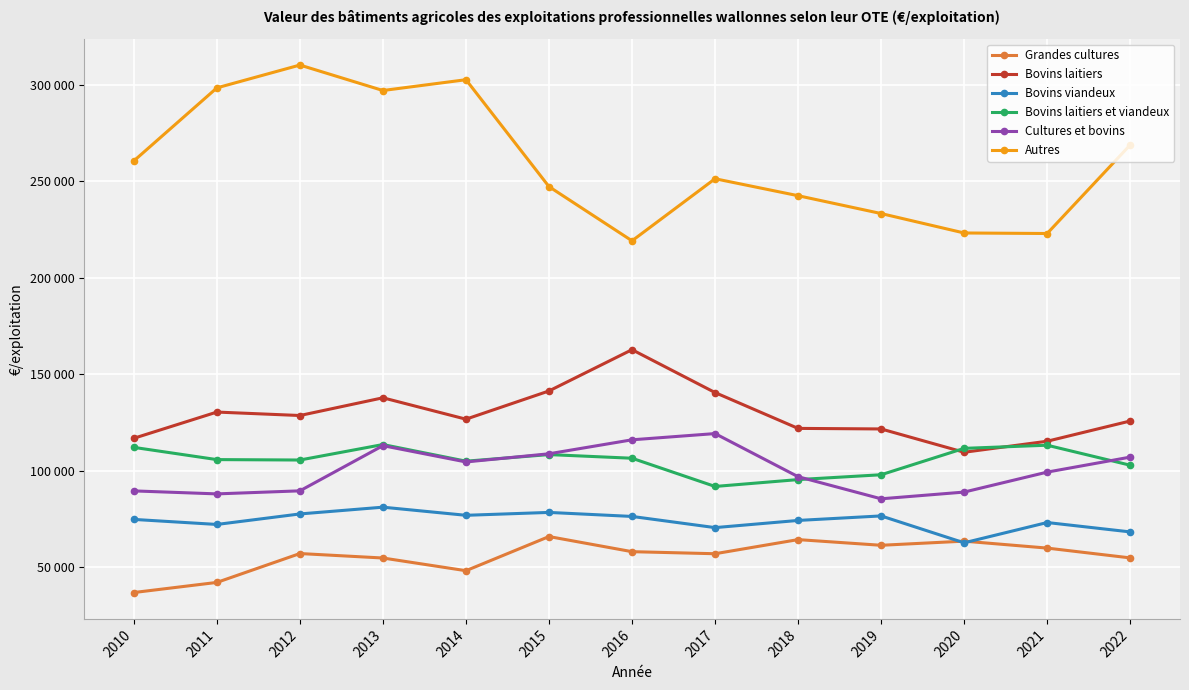

What are all the series names shown in the legend?

Grandes cultures, Bovins laitiers, Bovins viandeux, Bovins laitiers et viandeux, Cultures et bovins, Autres